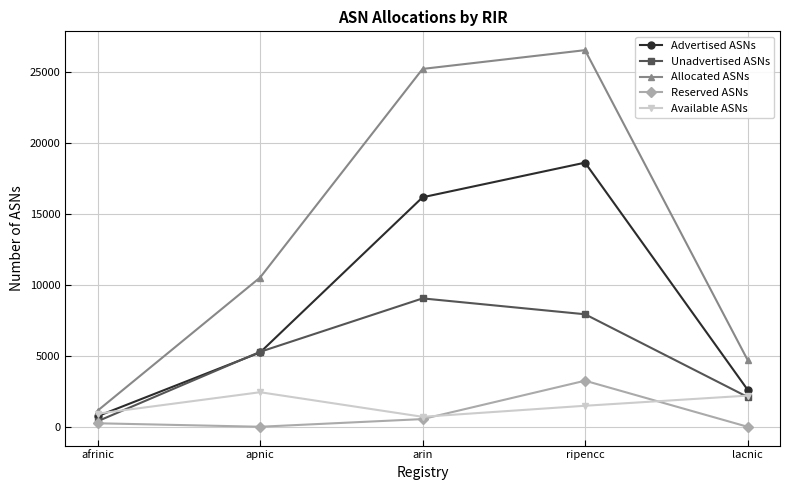

Is this an area chart (filled region under the line)?

No